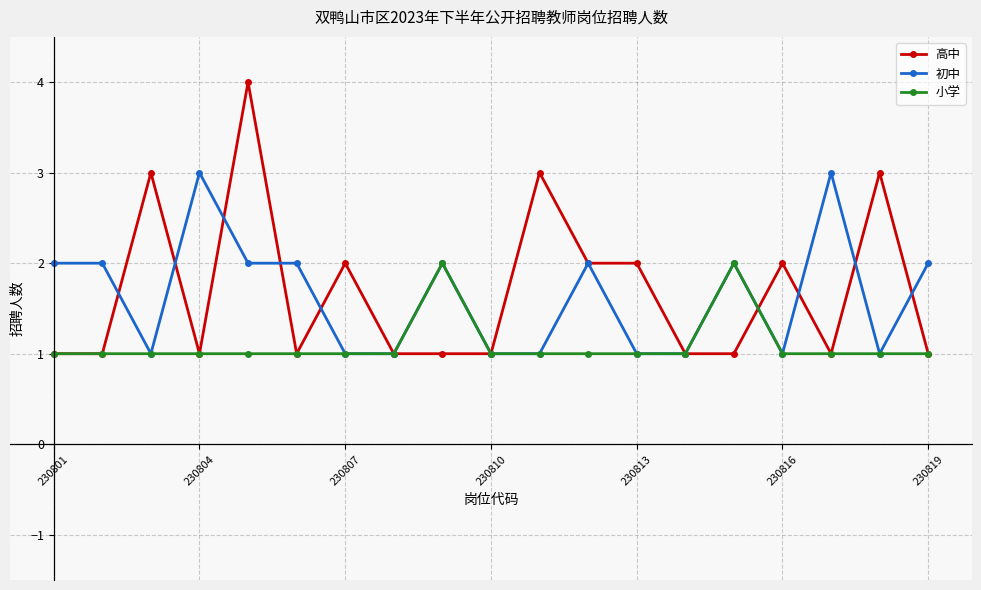

How many lines are shown in the chart?

3